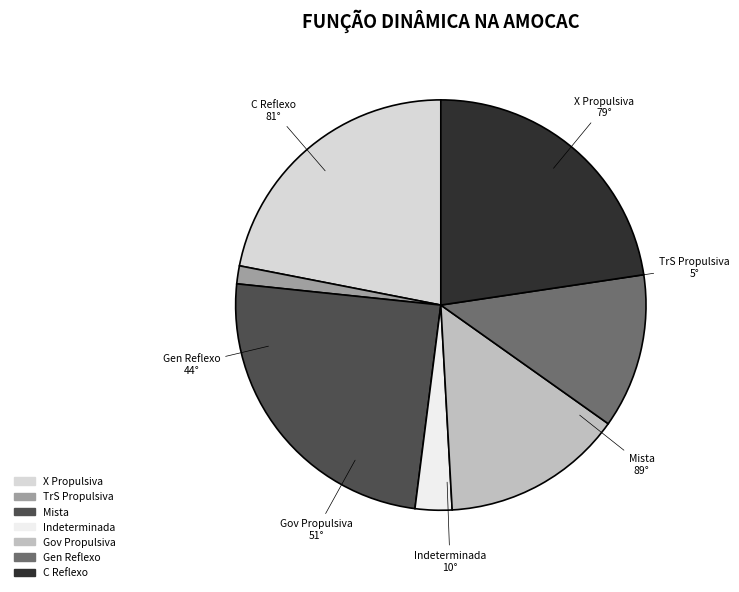

Combined, do X Propulsiva and TrS Propulsiva account for over 50%?

No